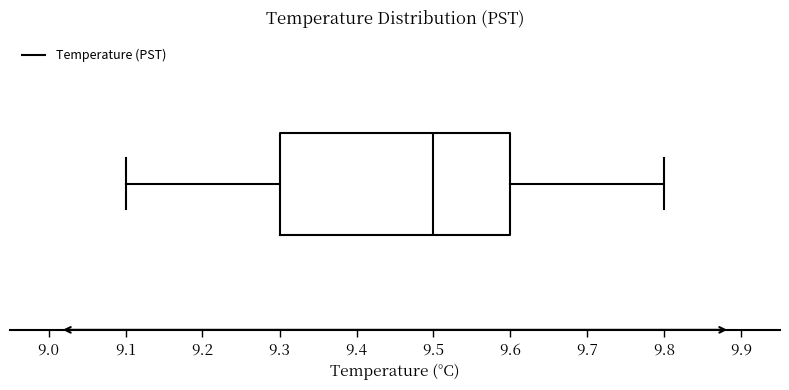

Where is the left edge of the box on the x-axis? The values are not printed on the chart, so give them approximately, as read against the axis.

9.3